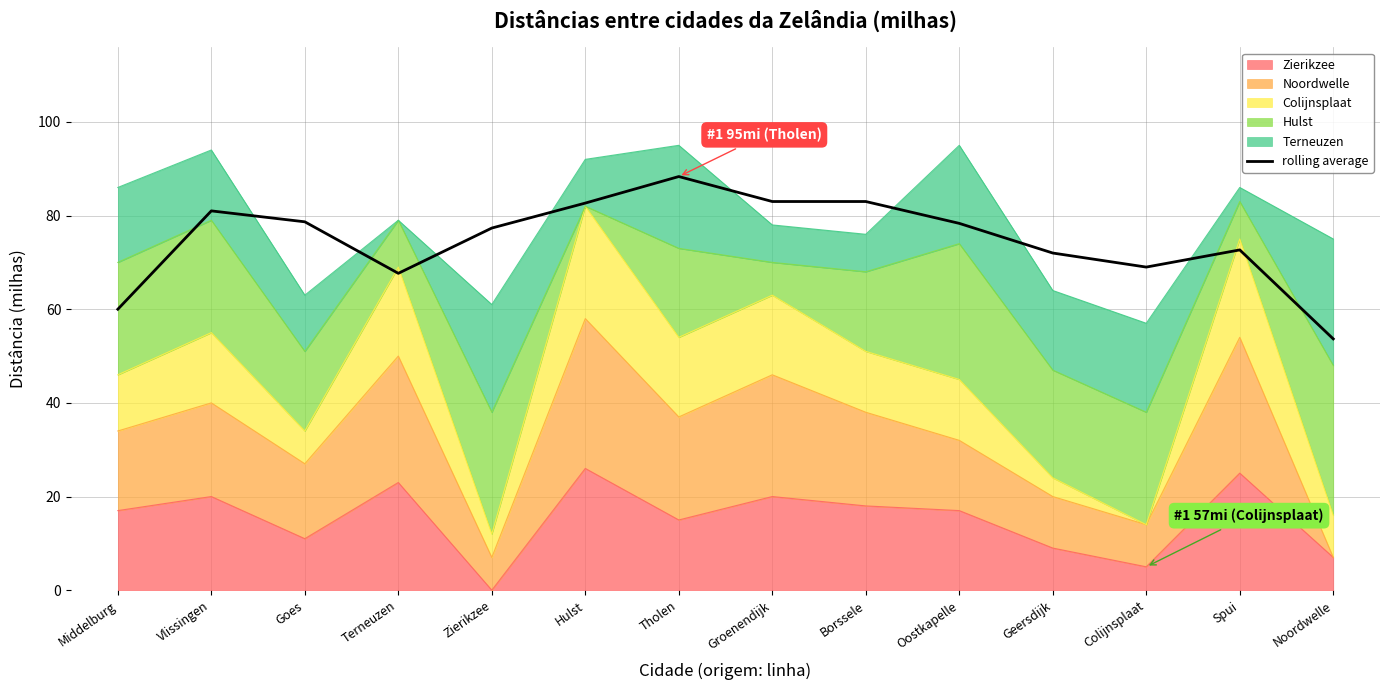

Rank the categories by value from highest to lowest.

Tholen, Groenendijk, Borssele, Hulst, Vlissingen, Goes, Oostkapelle, Zierikzee, Spui, Geersdijk, Colijnsplaat, Terneuzen, Middelburg, Noordwelle